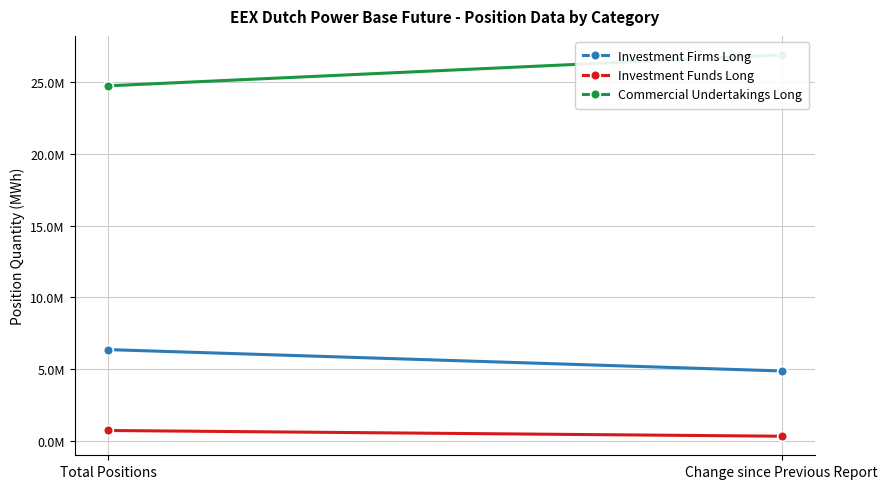

Which has a higher value, Change since Previous Report or Total Positions?

Total Positions